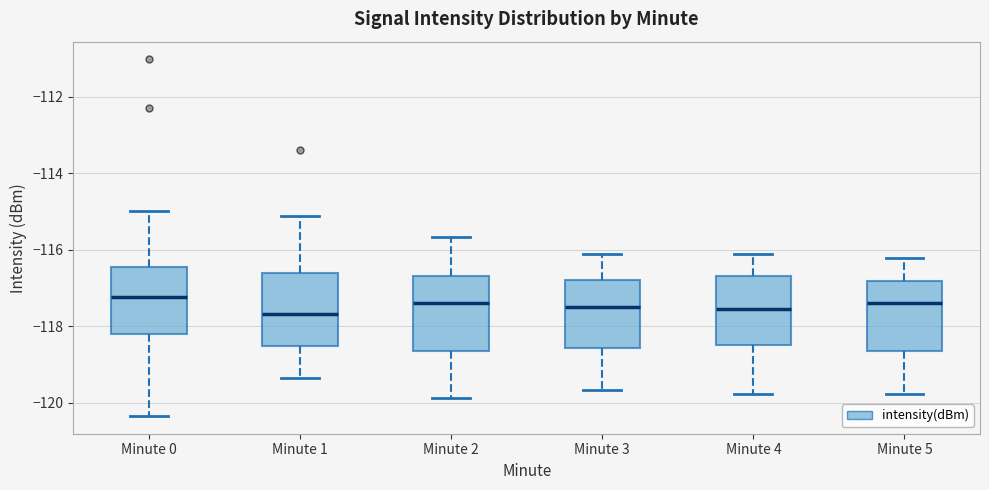

Reading left to right, read every box against the y-axis: the position of its median line, the range the box covers, and the ends of its whiskers. The values are not printed on the chart, so give them approximately, as read against the axis.

Minute 0: median -117.2, box -118.2 to -116.4, whiskers -120.4 to -115.0
Minute 1: median -117.6, box -118.6 to -116.6, whiskers -119.4 to -115.2
Minute 2: median -117.4, box -118.6 to -116.6, whiskers -119.8 to -115.6
Minute 3: median -117.6, box -118.6 to -116.8, whiskers -119.6 to -116.2
Minute 4: median -117.6, box -118.4 to -116.6, whiskers -119.8 to -116.2
Minute 5: median -117.4, box -118.6 to -116.8, whiskers -119.8 to -116.2